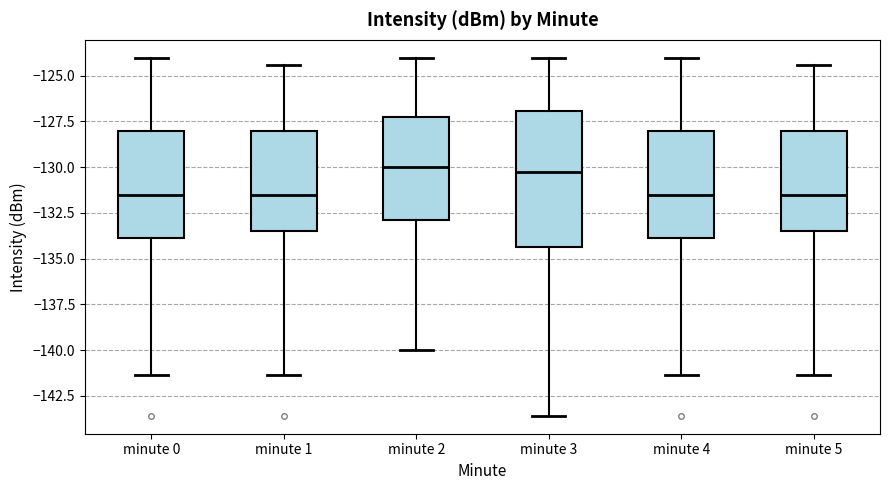

Where does the upper whisker of the box for minute 0 end on the y-axis? The values are not printed on the chart, so give them approximately, as read against the axis.

-124.0